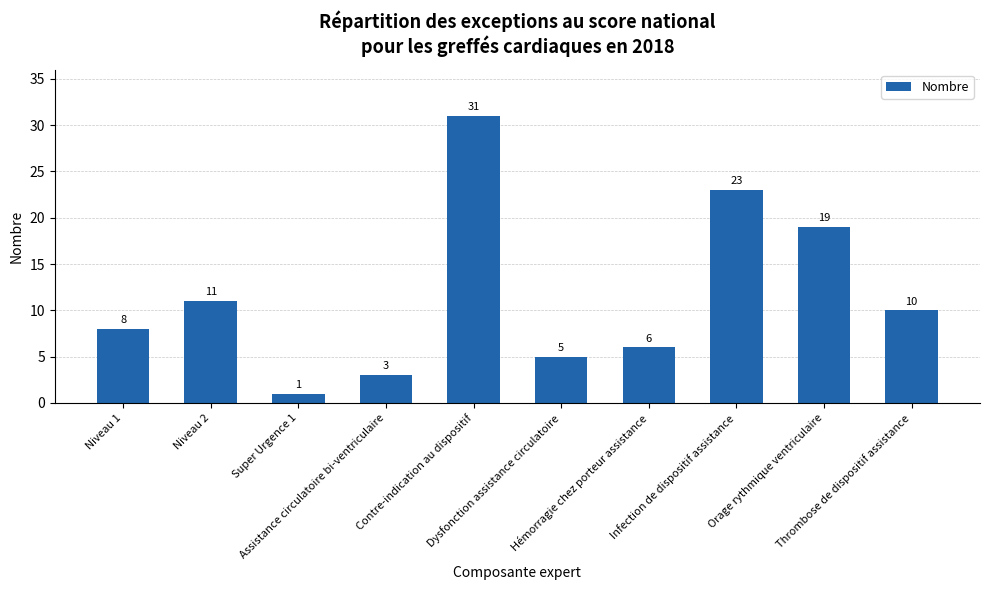

What is the approximate value at Dysfonction assistance circulatoire, to the nearest 5?

5